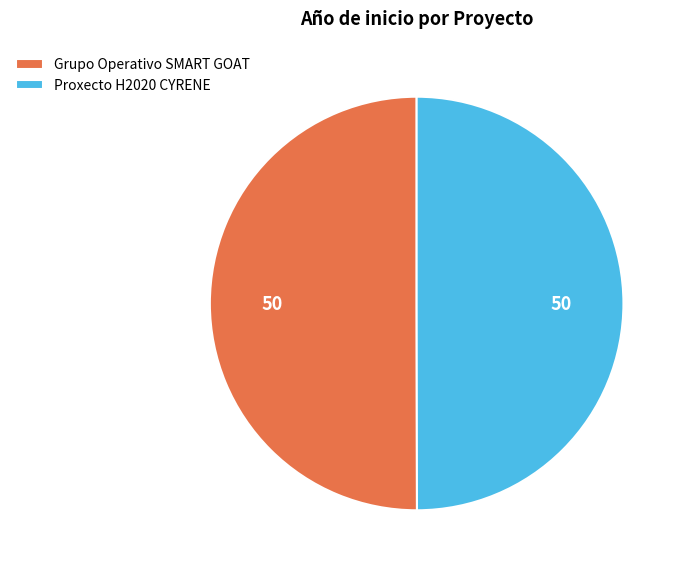

Approximately how many times larger is the value at Grupo Operativo SMART GOAT compared to Proxecto H2020 CYRENE?

1.0